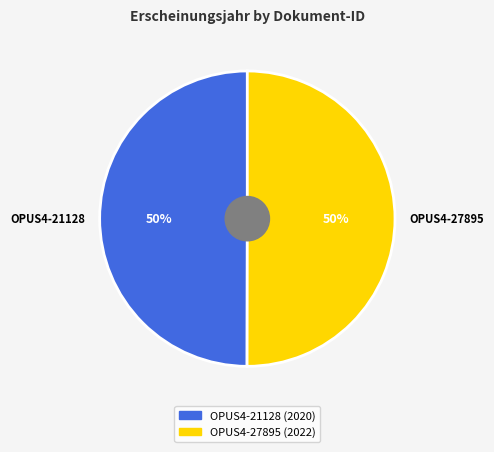

What is the ratio of the value at OPUS4-27895 to the value at OPUS4-21128?

1.0